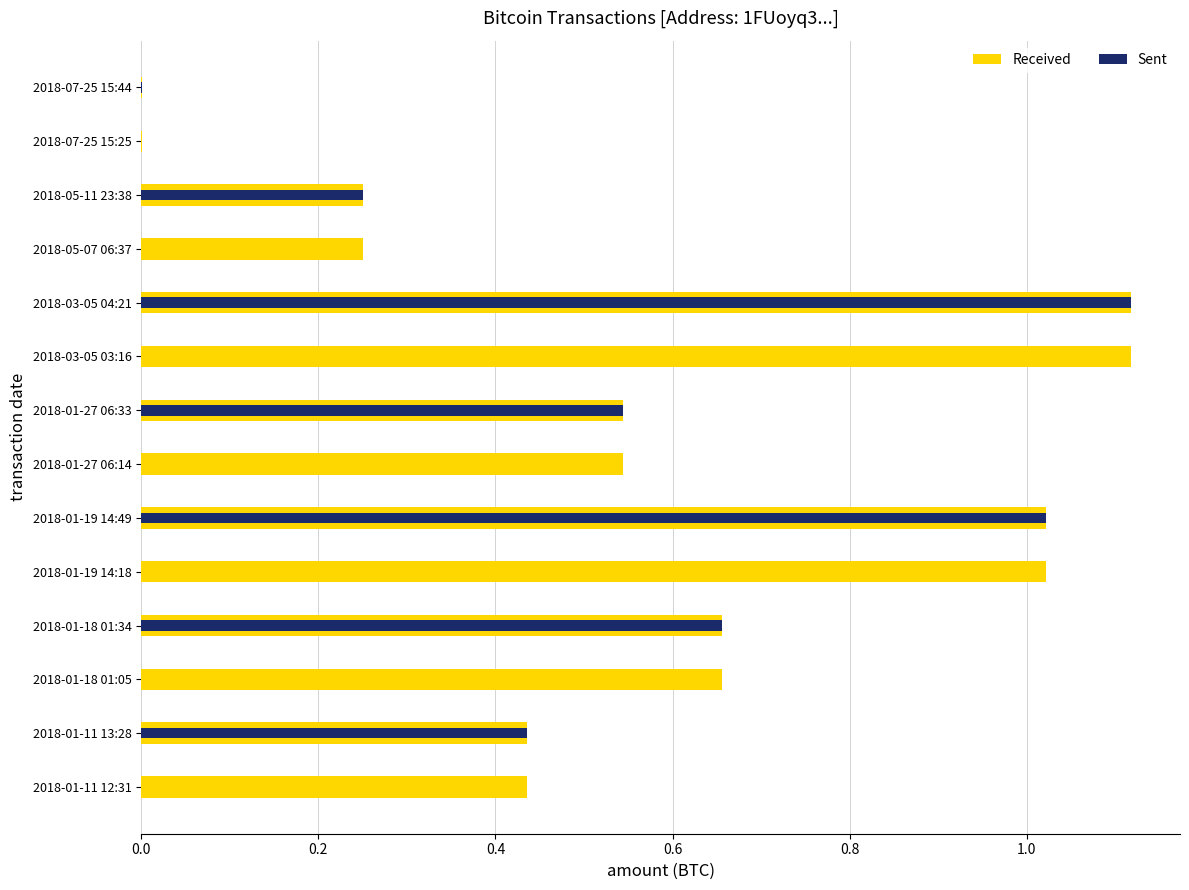

Reading right to left, transcribe all the data shown in this chart.

Received: 0.4	0.4	0.7	0.7	1.0	1.0	0.5	0.5	1.1	1.1	0.3	0.3	0.0	0.0
Sent: 0.0	0.4	0.0	0.7	0.0	1.0	0.0	0.5	0.0	1.1	0.0	0.3	0.0	0.0